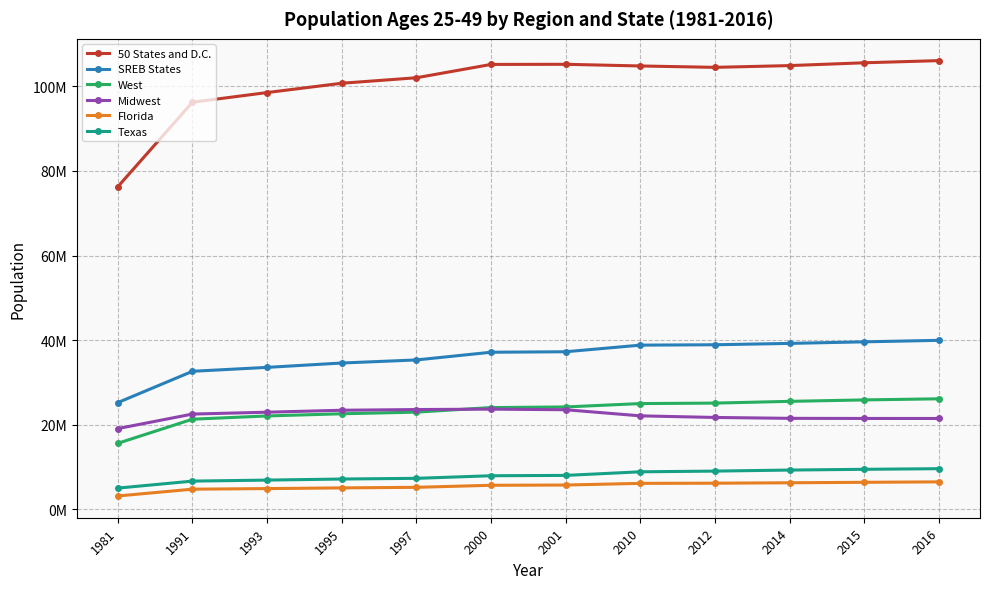

True or false: Florida has more than 1 points higher than both neighbors.

False